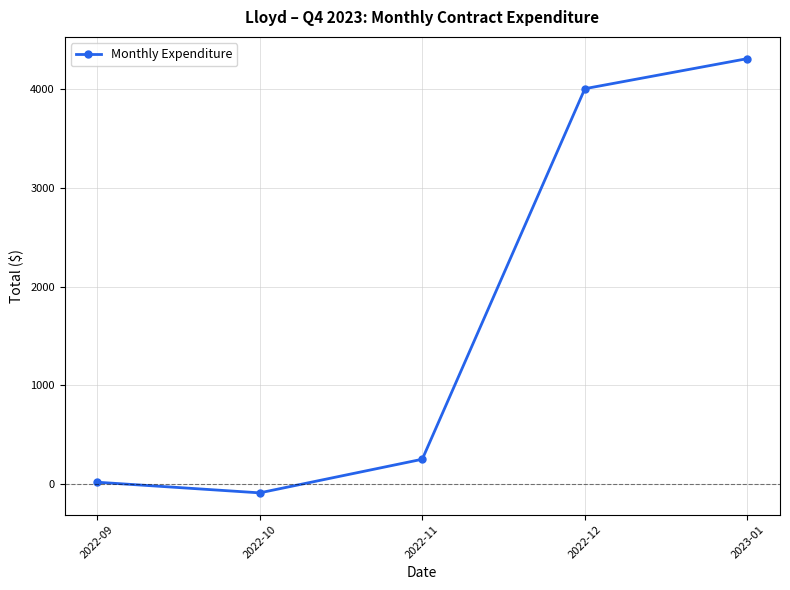

True or false: the data shows 249.5 at 2022-11.

True